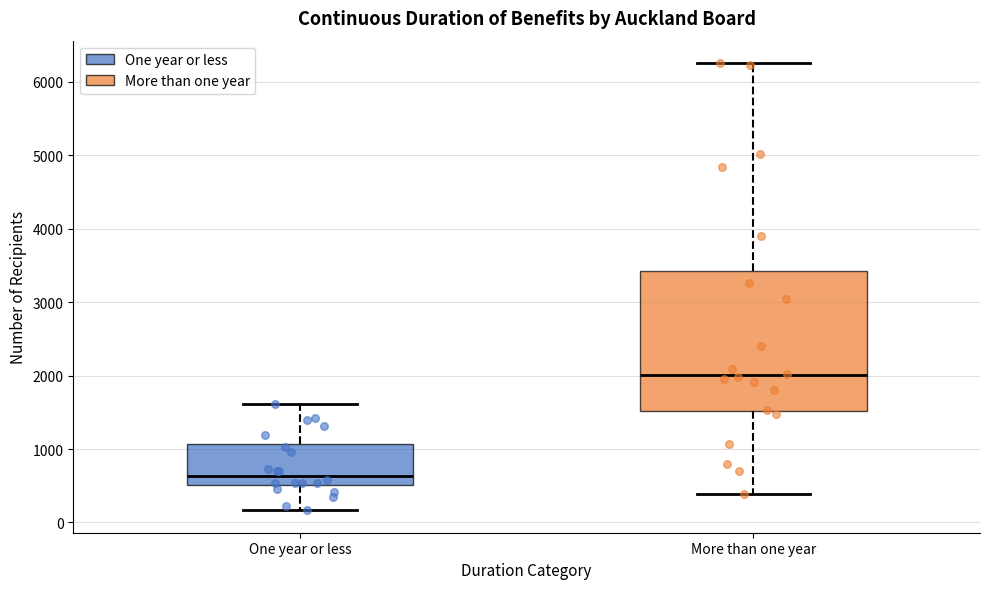

Where is the upper edge of the box for One year or less on the y-axis? The values are not printed on the chart, so give them approximately, as read against the axis.

1100